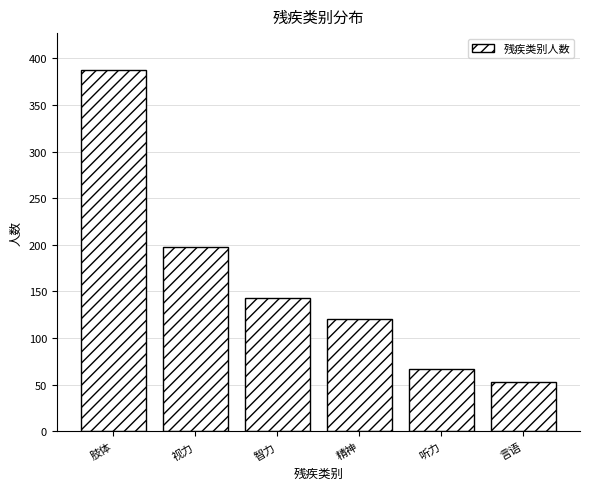

Reading left to right, transcribe all the data shown in this chart.

387	198	143	121	67	53